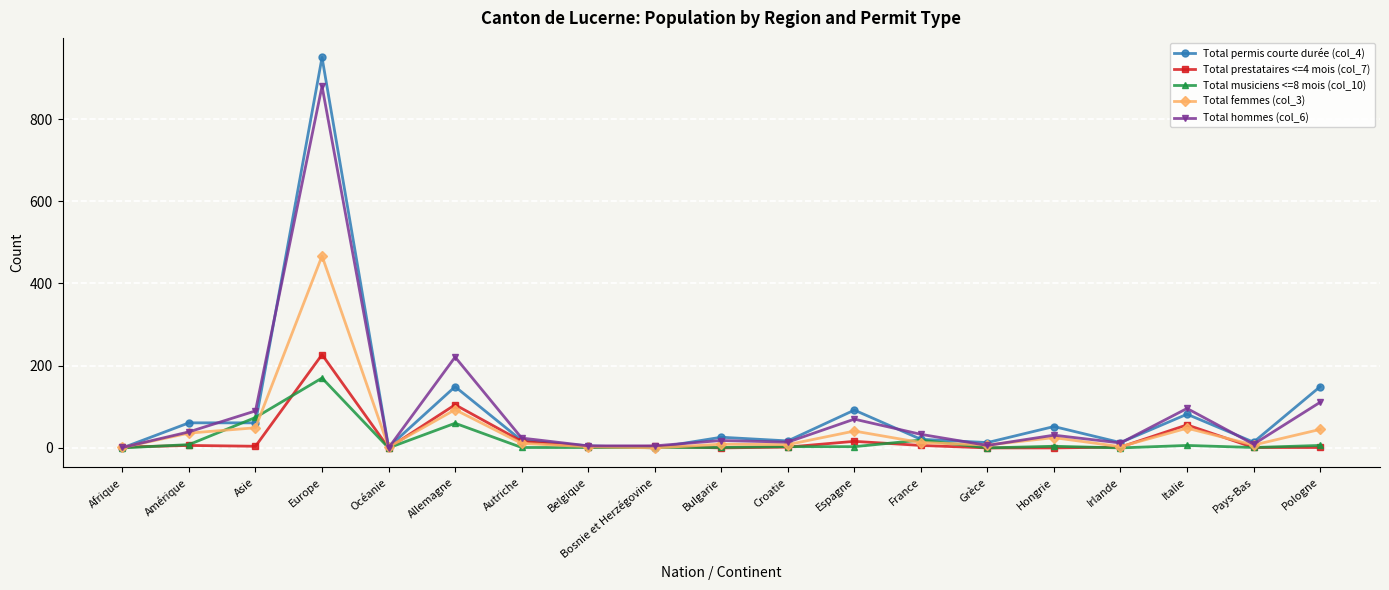

What is the average value of the Total femmes (col_3) series?

46